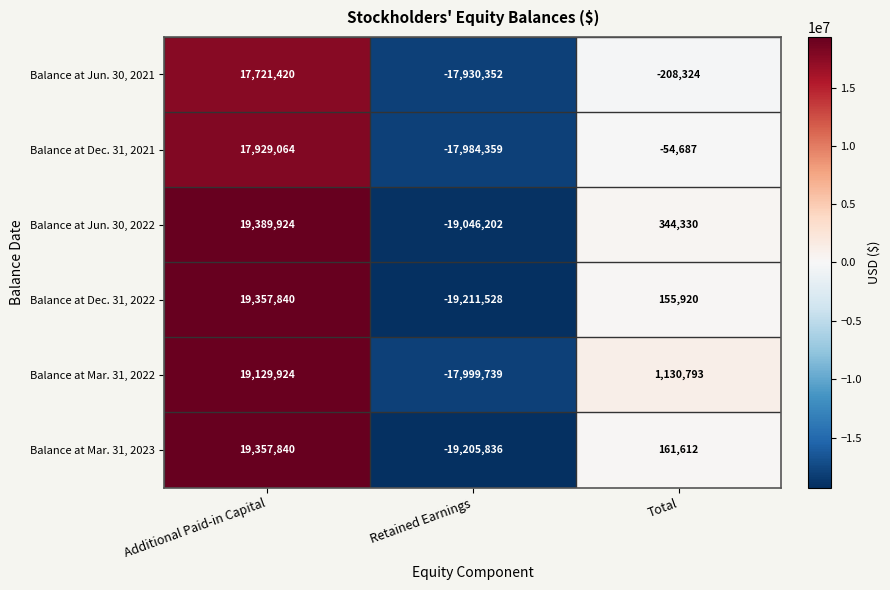

How many data points in Balance at Jun. 30, 2021 are above -208324?

1